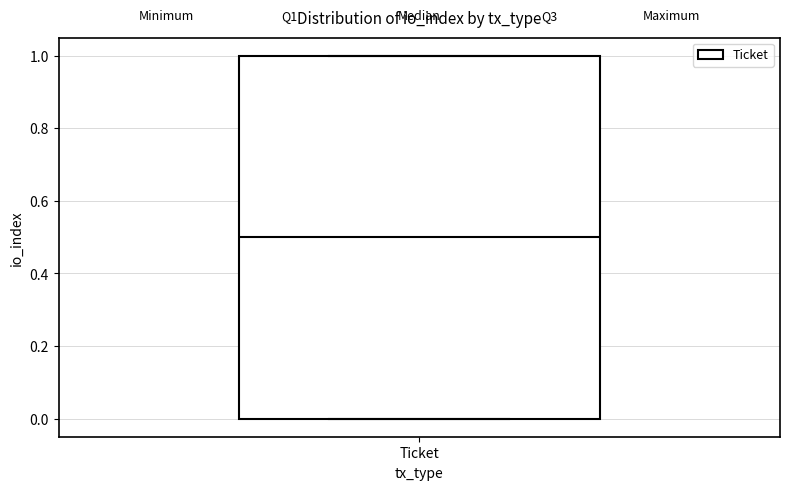

Where does the median line of the box for Ticket sit on the y-axis? The values are not printed on the chart, so give them approximately, as read against the axis.

0.5